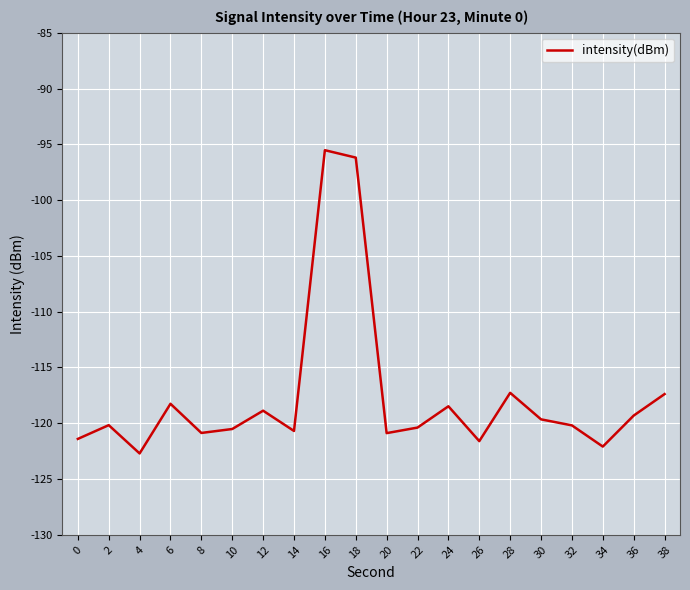

What is the smallest value displayed?

-122.7